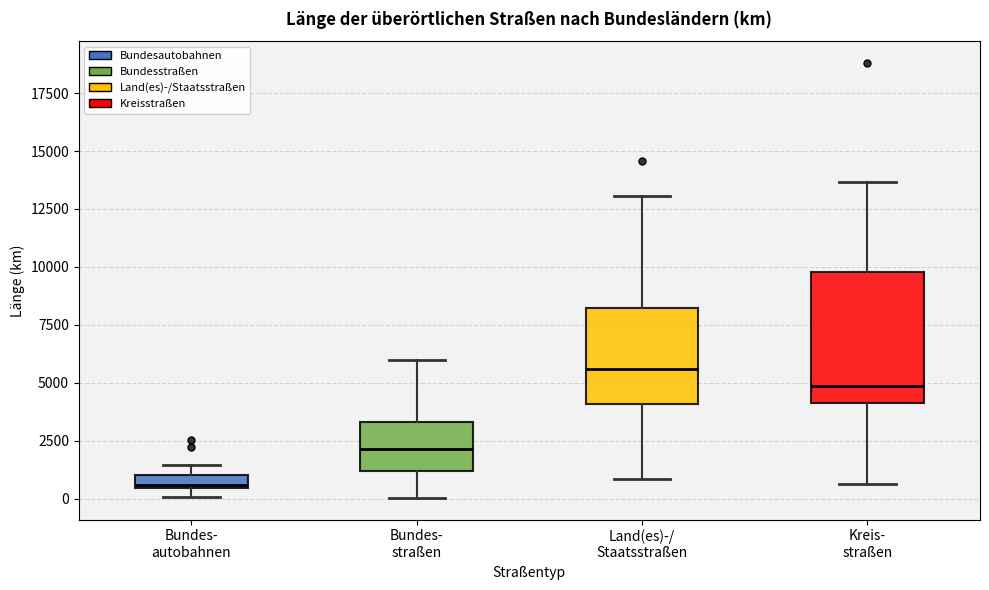

Which box is the tallest, from its lower edge to its upper edge?

Kreis- straßen